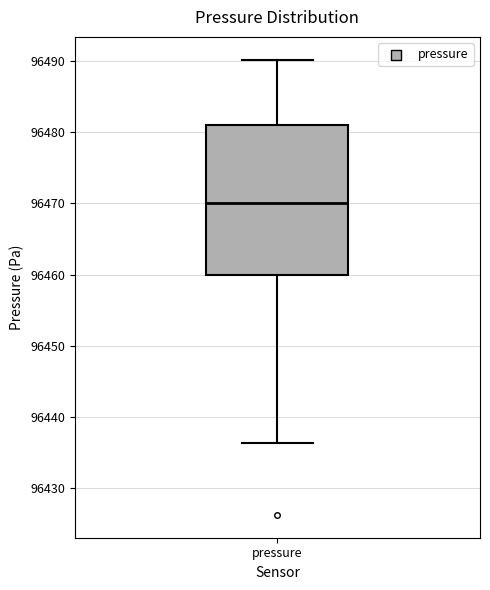

Transcribe this box plot: give where the median line is, the range the box spans, and where the two whiskers end, as read against the y-axis. The values are not printed on the chart, so give them approximately, as read against the axis.

median 96470, box 96460 to 96481, whiskers 96436 to 96490